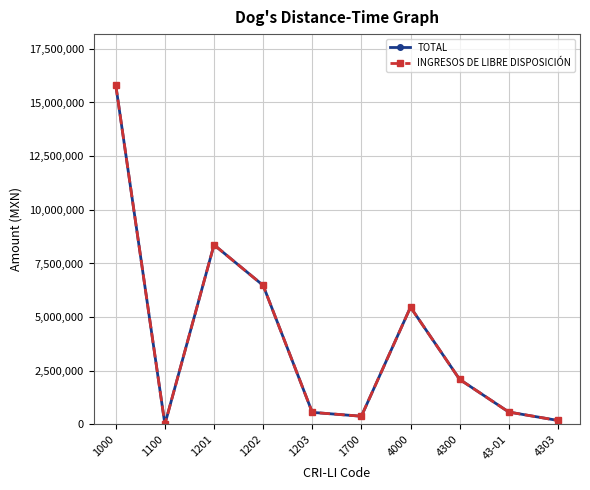

What is the lowest value of the TOTAL series?

12400